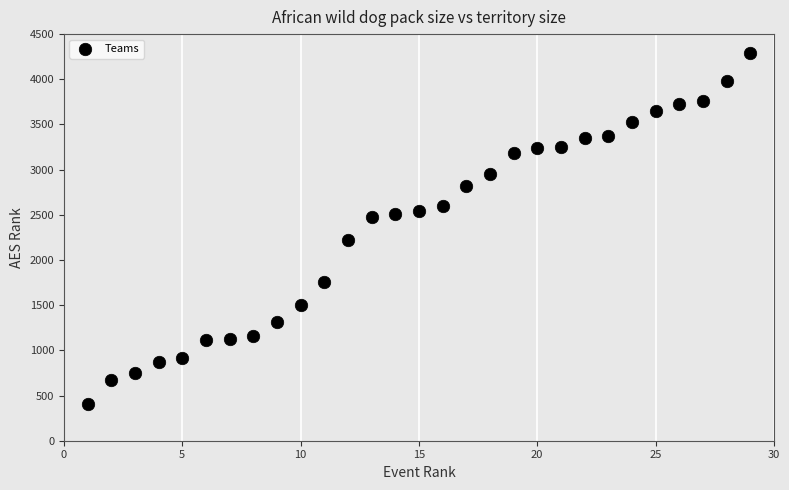

What is the range of Y values (max minus min)?

3893